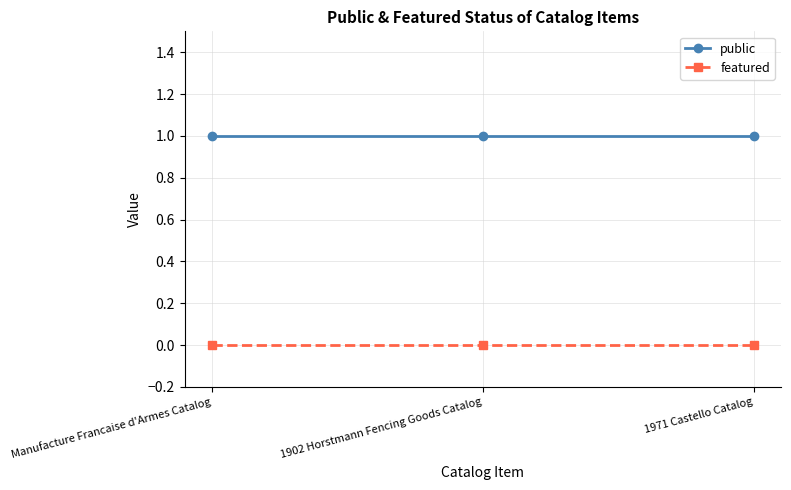

What position from the right is Manufacture Francaise d'Armes Catalog?

3